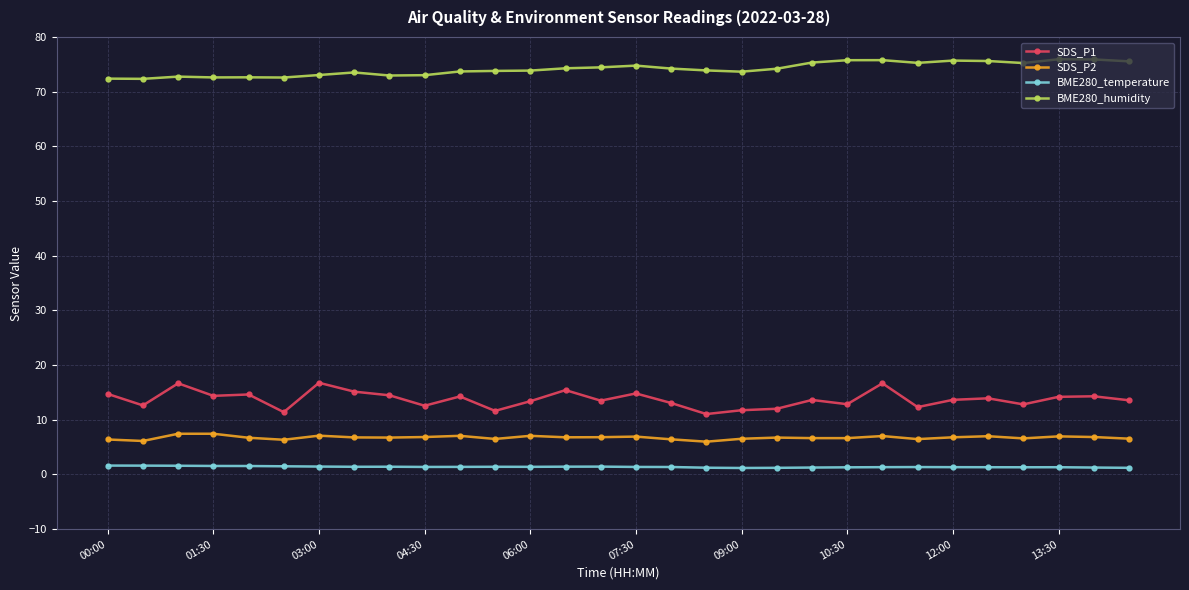

Which series has the largest total across all categories?

BME280_humidity